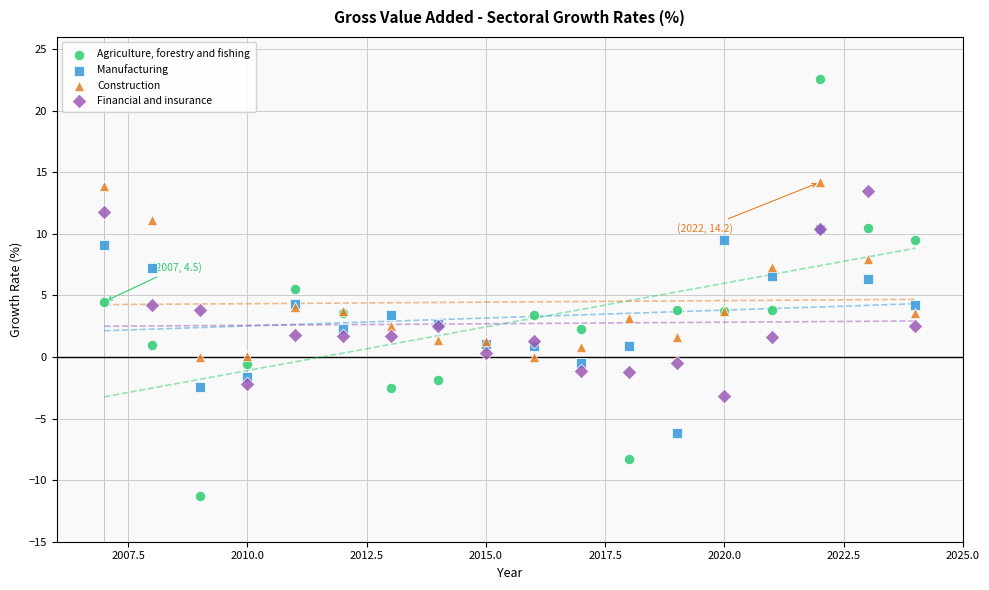

What are all the series names shown in the legend?

Agriculture, forestry and fishing, Manufacturing, Construction, Financial and insurance